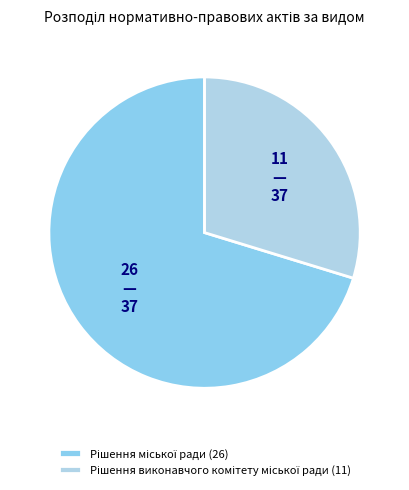

Does any single category account for the majority?

Yes